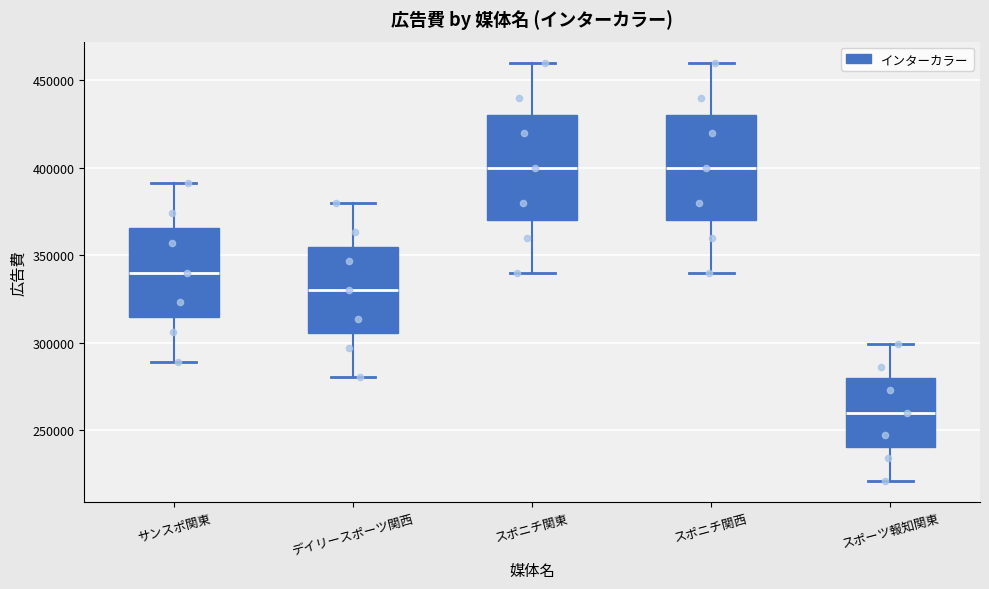

Reading left to right, transcribe this box plot: for each box, give where its median line is, the range the box spans, and where its two whiskers end, as read against the y-axis. The values are not printed on the chart, so give them approximately, as read against the axis.

サンスポ関東: median 340000, box 315000 to 365000, whiskers 290000 to 390000
デイリースポーツ関西: median 330000, box 305000 to 355000, whiskers 280000 to 380000
スポニチ関東: median 400000, box 370000 to 430000, whiskers 340000 to 460000
スポニチ関西: median 400000, box 370000 to 430000, whiskers 340000 to 460000
スポーツ報知関東: median 260000, box 240000 to 280000, whiskers 220000 to 300000